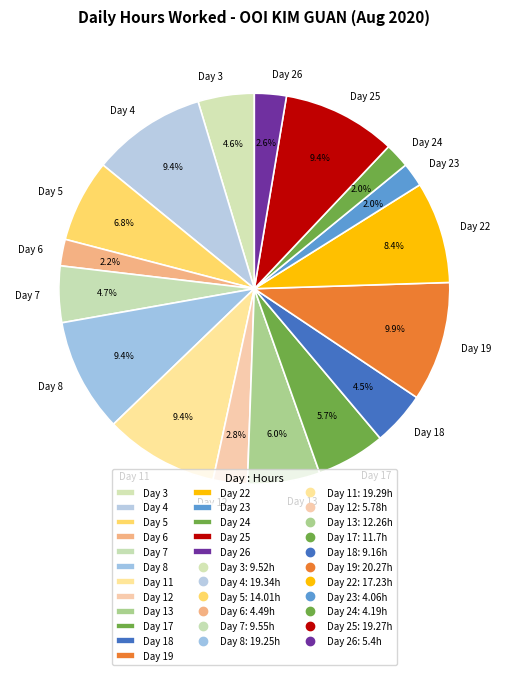

Is there any slice that represents more than half of the pie?

No